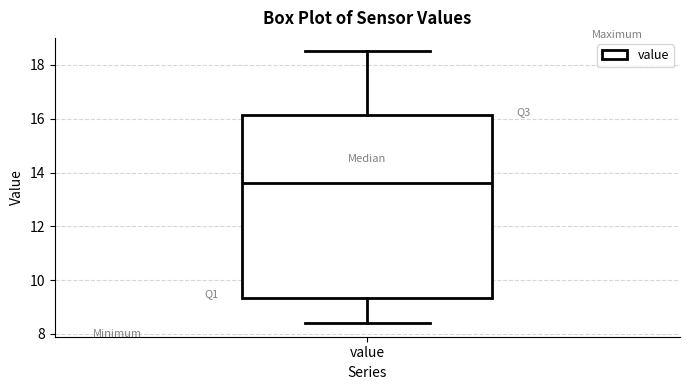

Where is the upper edge of the box for value on the y-axis? The values are not printed on the chart, so give them approximately, as read against the axis.

16.2